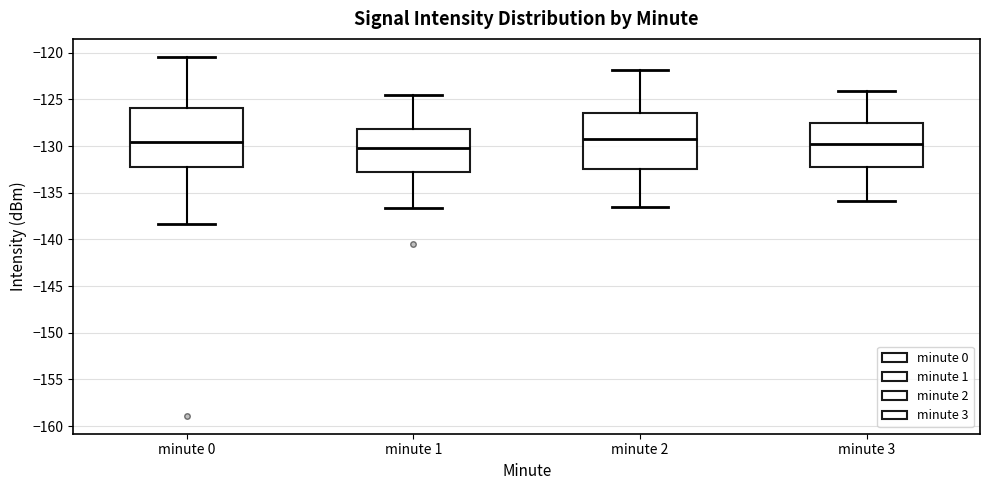

Where does the median line of the box for minute 1 sit on the y-axis? The values are not printed on the chart, so give them approximately, as read against the axis.

-130.0